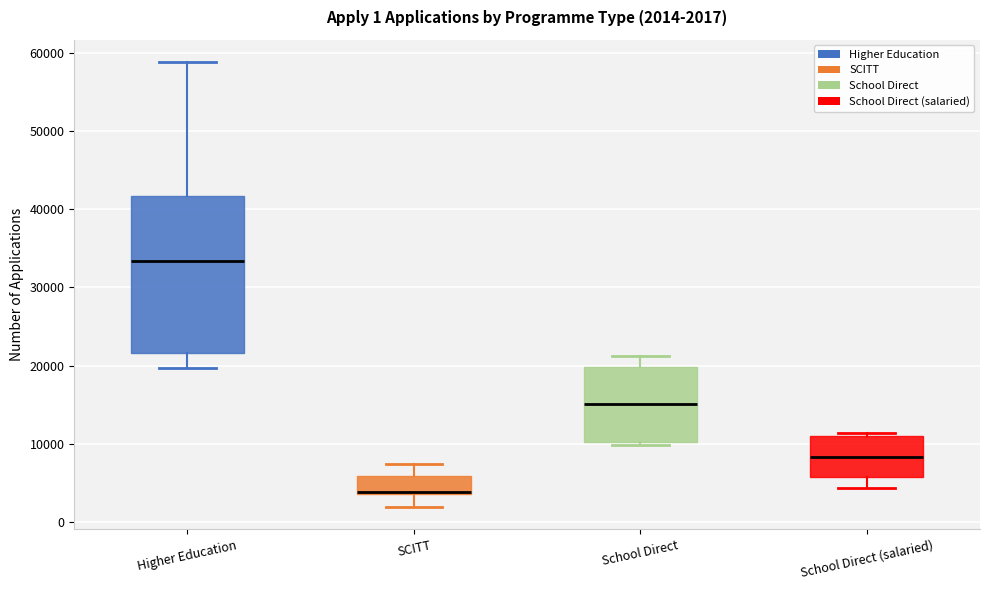

Which box is the tallest, from its lower edge to its upper edge?

Higher Education